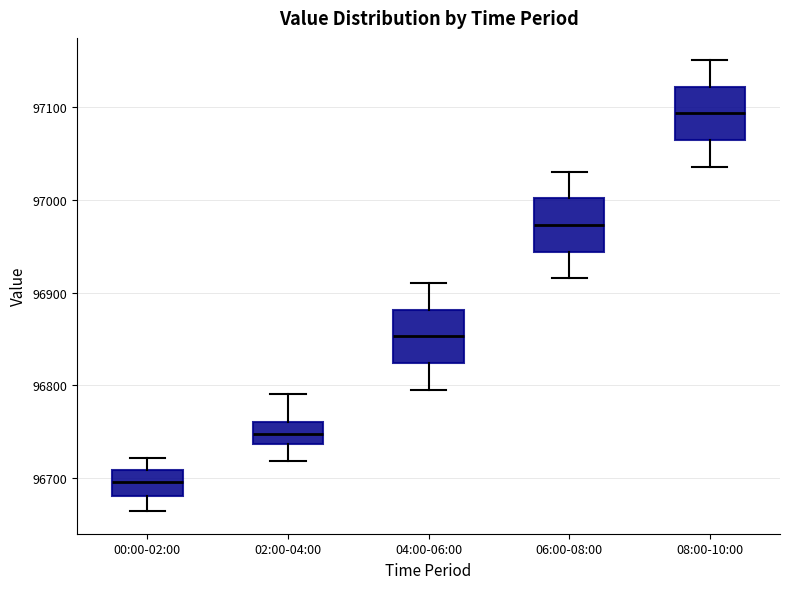

Reading left to right, read every box against the y-axis: the position of its median line, the range the box covers, and the ends of its whiskers. The values are not printed on the chart, so give them approximately, as read against the axis.

00:00-02:00: median 96700, box 96680 to 96710, whiskers 96660 to 96720
02:00-04:00: median 96750, box 96740 to 96760, whiskers 96720 to 96790
04:00-06:00: median 96850, box 96820 to 96880, whiskers 96800 to 96910
06:00-08:00: median 96970, box 96940 to 97000, whiskers 96920 to 97030
08:00-10:00: median 97090, box 97060 to 97120, whiskers 97040 to 97150